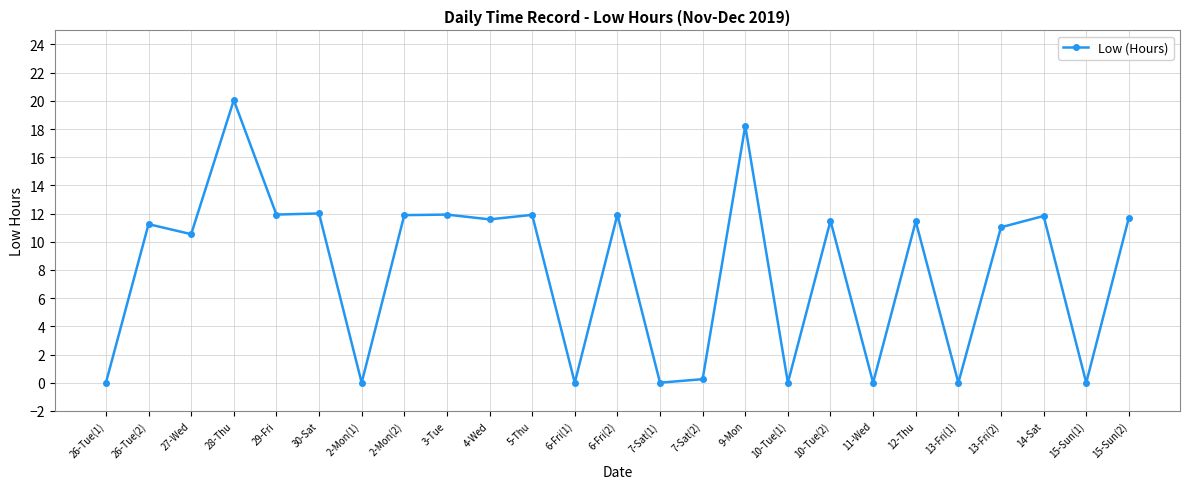

What is the greatest value displayed?

20.1